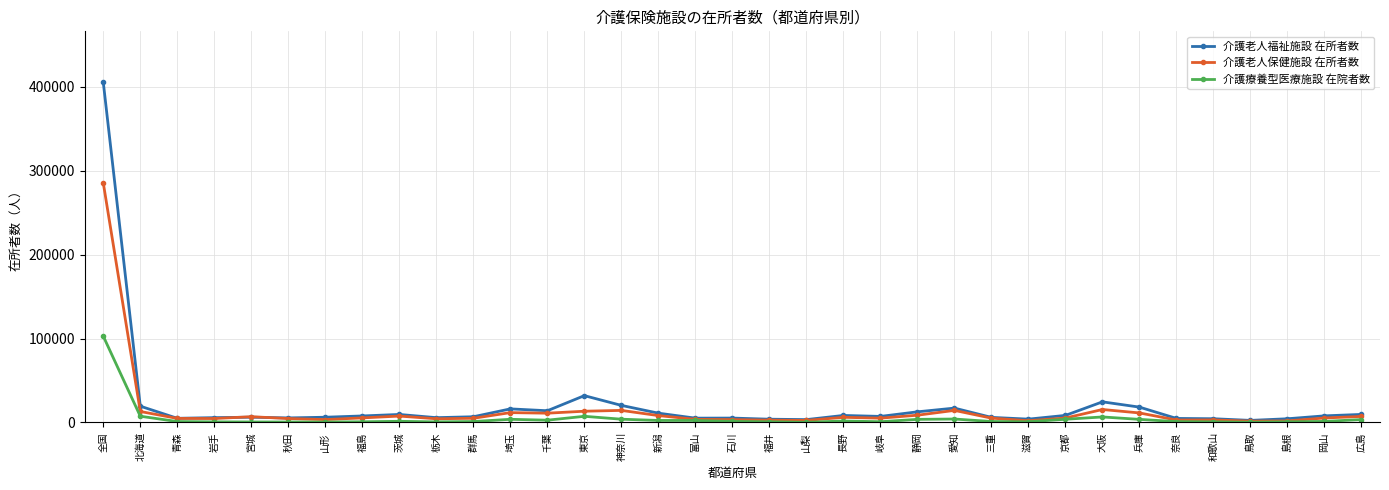

Which series changed the most between 長野 and 兵庫?

介護老人福祉施設 在所者数